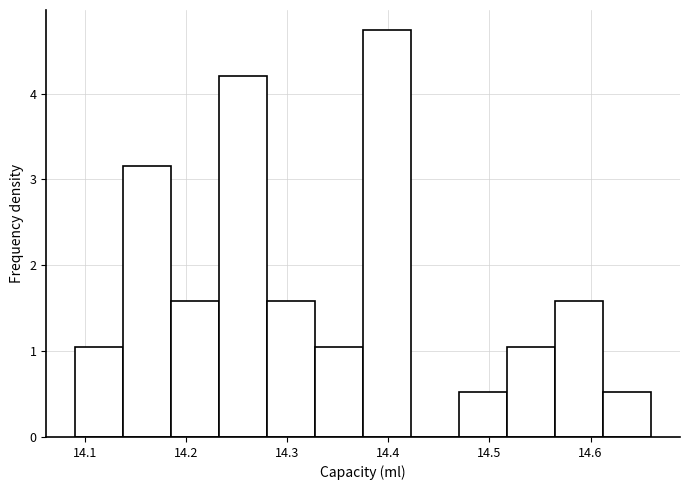

Over which range of the x-axis is the bar tallest?

14.38 to 14.42